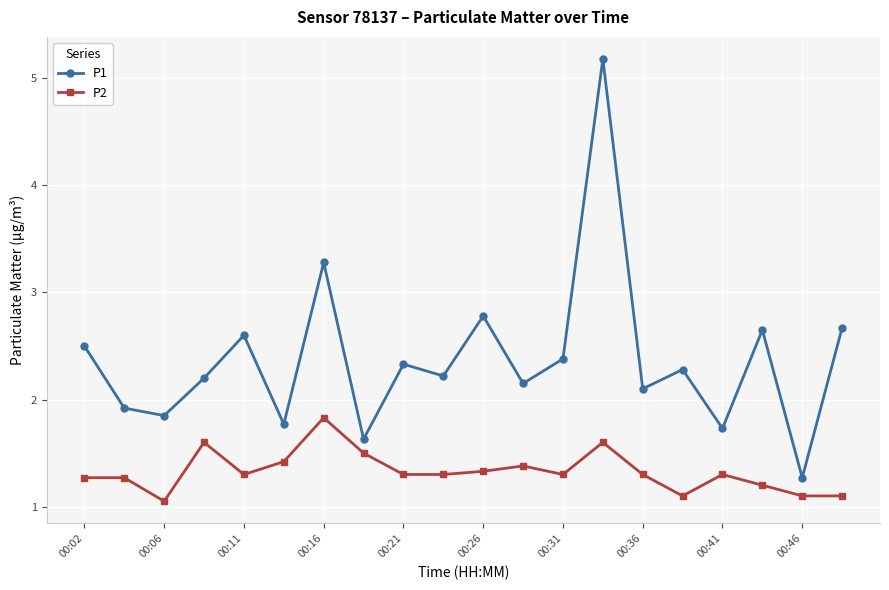

What is the value of the P2 point at the 1st from the left?

1.3